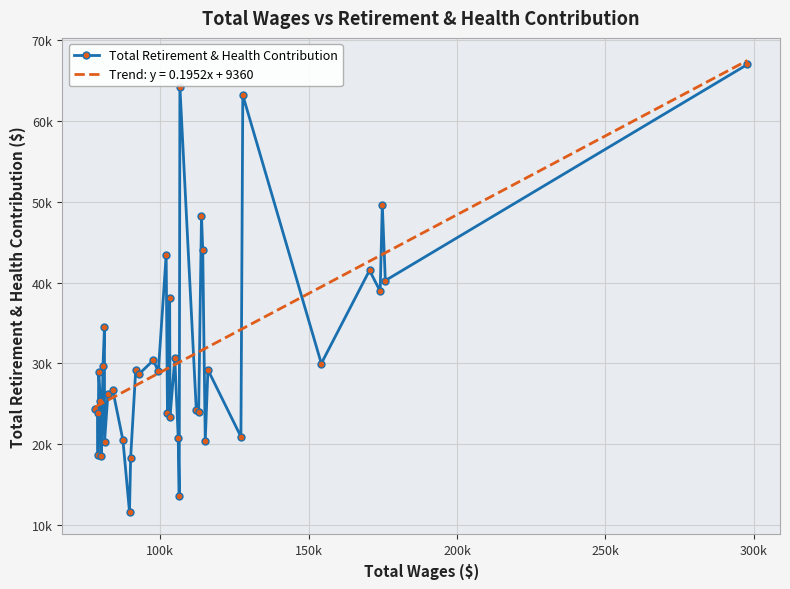

What are all the series names shown in the legend?

Total Retirement & Health Contribution, Trend: y = 0.1952x + 9360